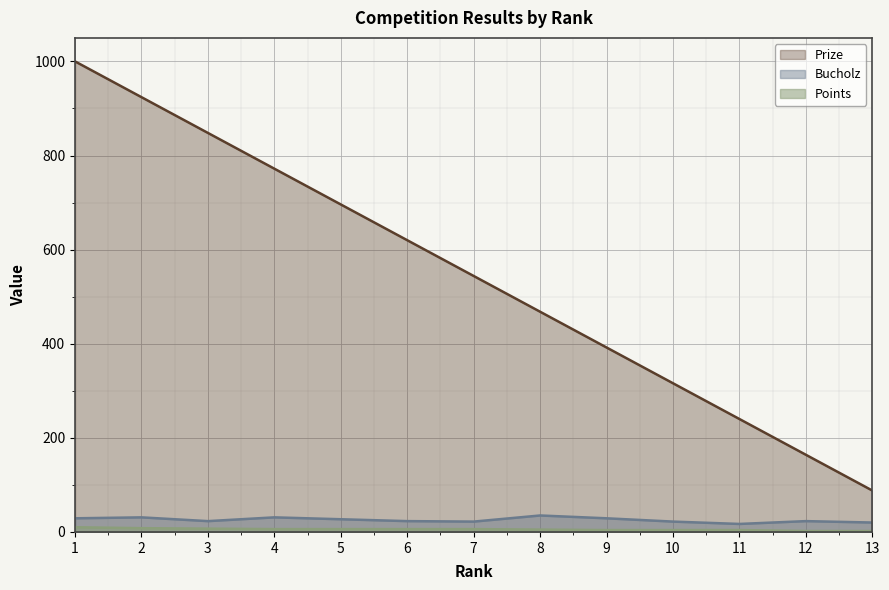

Which series has the largest total across all categories?

Prize